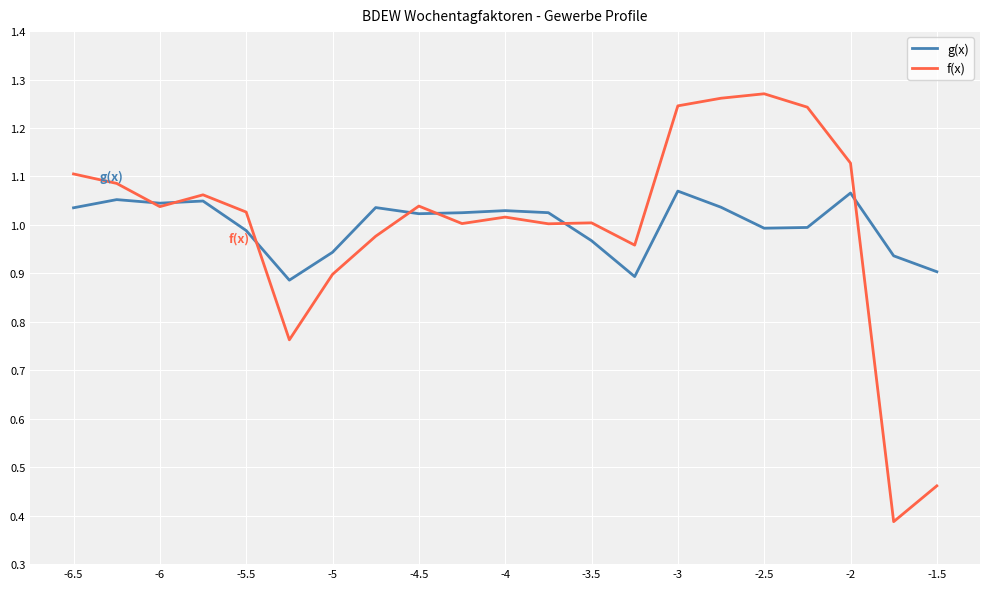

List the series in order of their peak value, lowest first.

g(x), f(x)